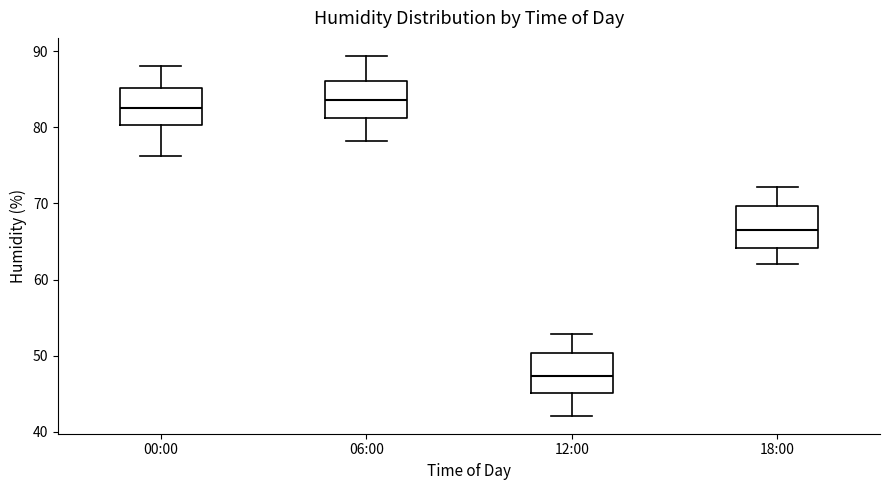

Reading left to right, read every box against the y-axis: the position of its median line, the range the box covers, and the ends of its whiskers. The values are not printed on the chart, so give them approximately, as read against the axis.

00:00: median 83, box 80 to 85, whiskers 76 to 88
06:00: median 84, box 81 to 86, whiskers 78 to 89
12:00: median 47, box 45 to 50, whiskers 42 to 53
18:00: median 67, box 64 to 70, whiskers 62 to 72